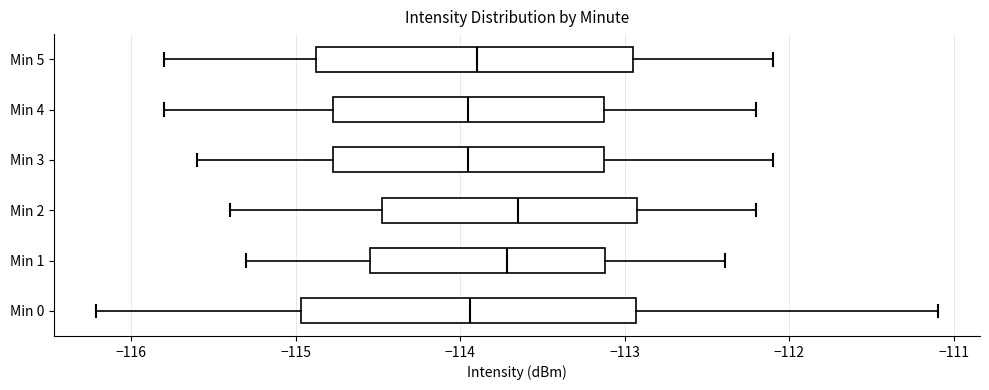

Reading bottom to top, read every box against the x-axis: the position of its median line, the range the box covers, and the ends of its whiskers. The values are not printed on the chart, so give them approximately, as read against the axis.

Min 0: median -113.9, box -115.0 to -112.9, whiskers -116.2 to -111.1
Min 1: median -113.7, box -114.5 to -113.1, whiskers -115.3 to -112.4
Min 2: median -113.6, box -114.5 to -112.9, whiskers -115.4 to -112.2
Min 3: median -113.9, box -114.8 to -113.1, whiskers -115.6 to -112.1
Min 4: median -113.9, box -114.8 to -113.1, whiskers -115.8 to -112.2
Min 5: median -113.9, box -114.9 to -112.9, whiskers -115.8 to -112.1